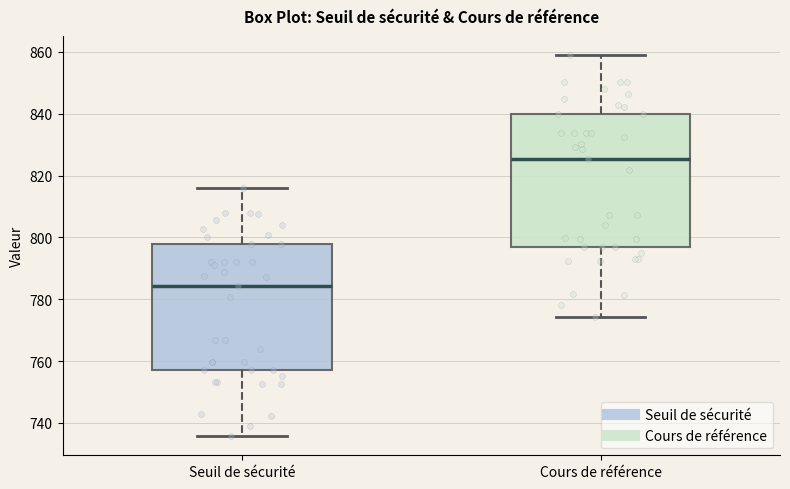

Reading left to right, transcribe this box plot: for each box, give where its median line is, the range the box spans, and where its two whiskers end, as read against the y-axis. The values are not printed on the chart, so give them approximately, as read against the axis.

Seuil de sécurité: median 784, box 756 to 798, whiskers 736 to 816
Cours de référence: median 826, box 796 to 840, whiskers 774 to 860